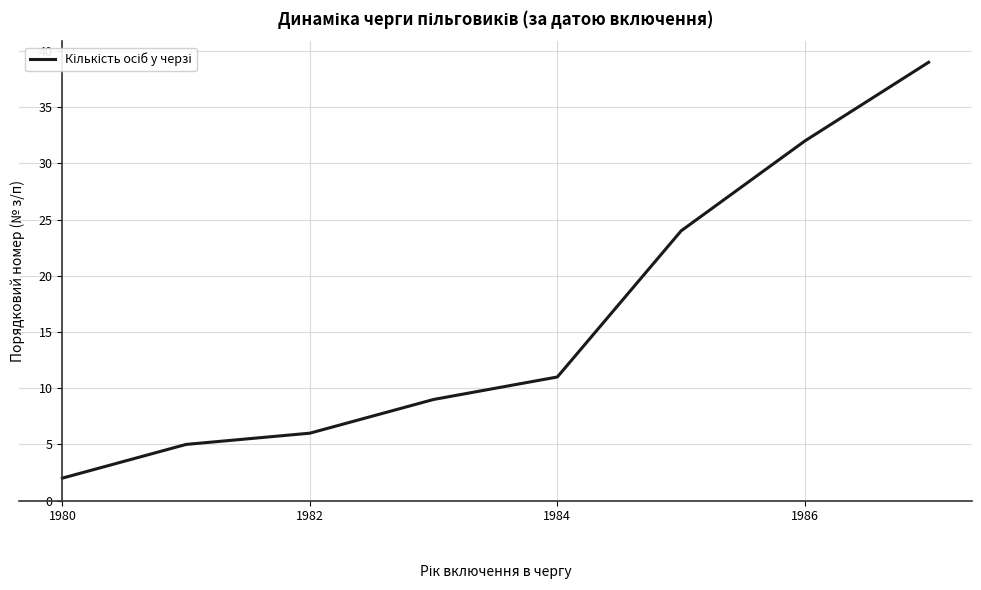

True or false: there are more than 1 points higher than both neighbors.

False